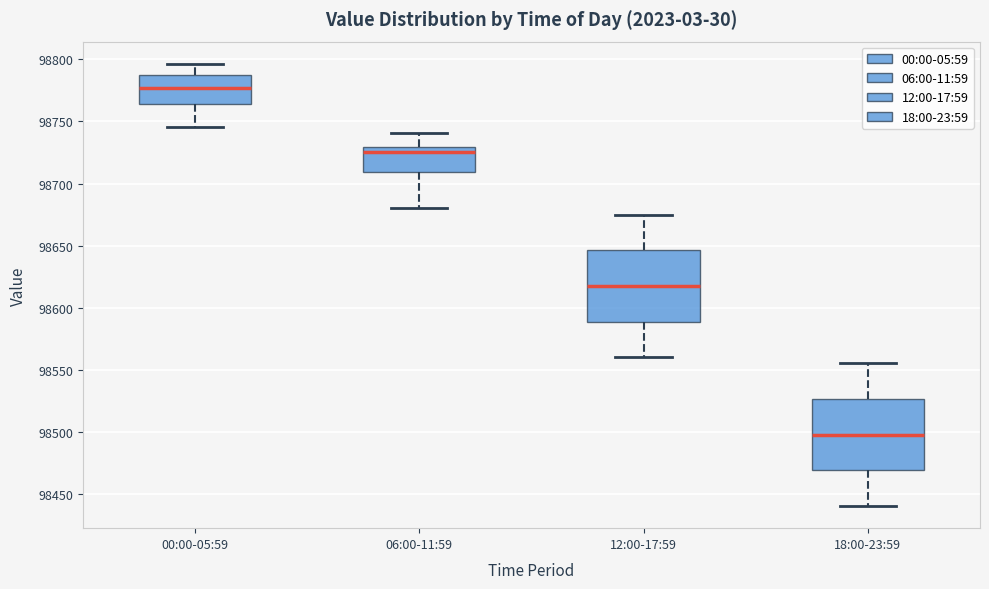

Where does the lower whisker of the box for 18:00-23:59 end on the y-axis? The values are not printed on the chart, so give them approximately, as read against the axis.

98440